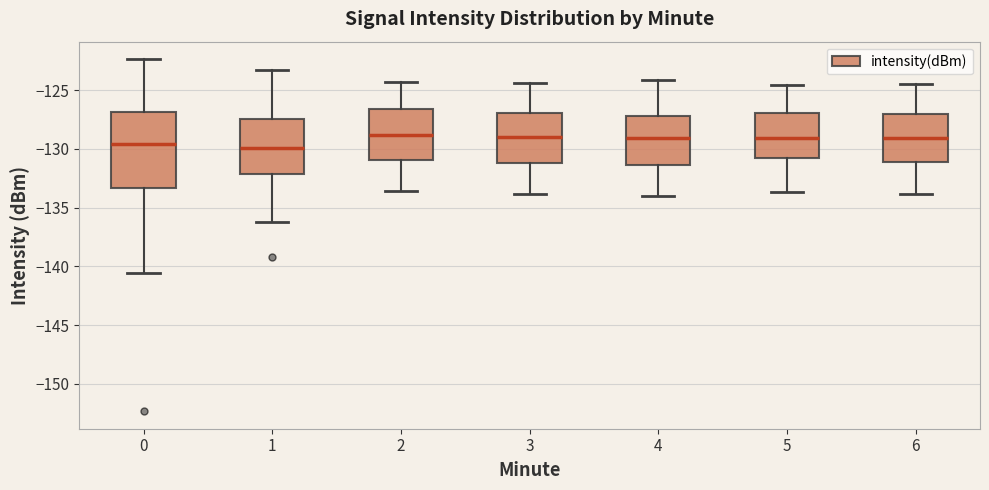

Where does the median line of the box at x = 1 sit on the y-axis? The values are not printed on the chart, so give them approximately, as read against the axis.

-130.0